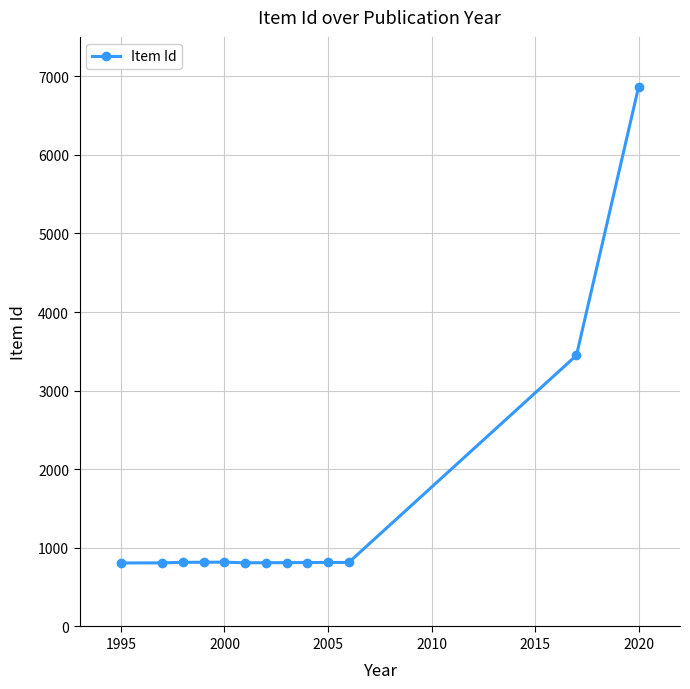

What is the value of the 11th point from the left?

814